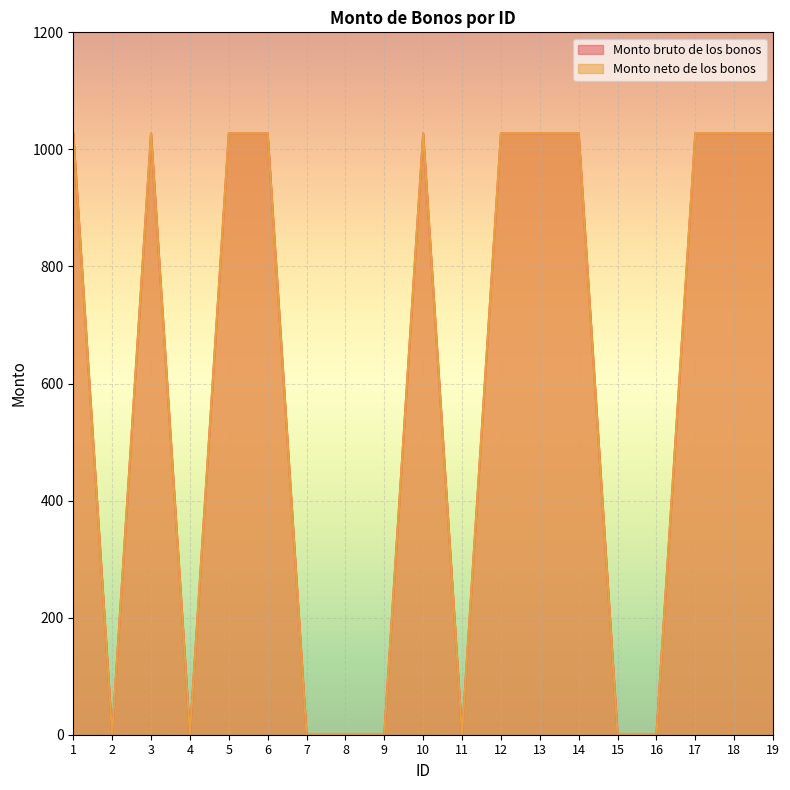

True or false: Monto bruto de los bonos has a value of 1027.2 at 14.

True